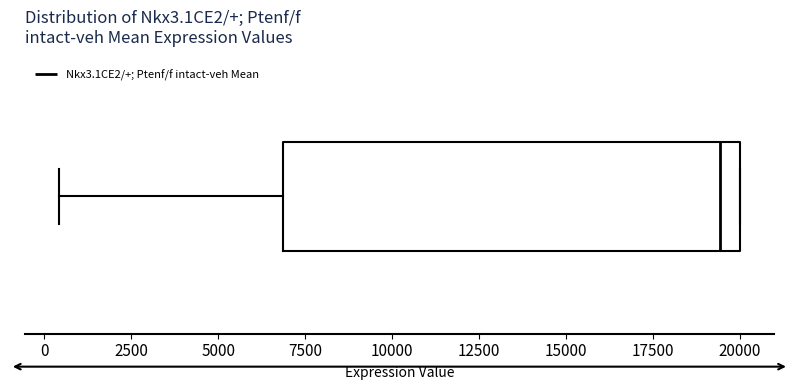

Read this box plot against the x-axis: the position of the median line, the range covered by the box, and the ends of both whiskers. The values are not printed on the chart, so give them approximately, as read against the axis.

median 19500, box 7000 to 20000, whiskers 500 to 20000